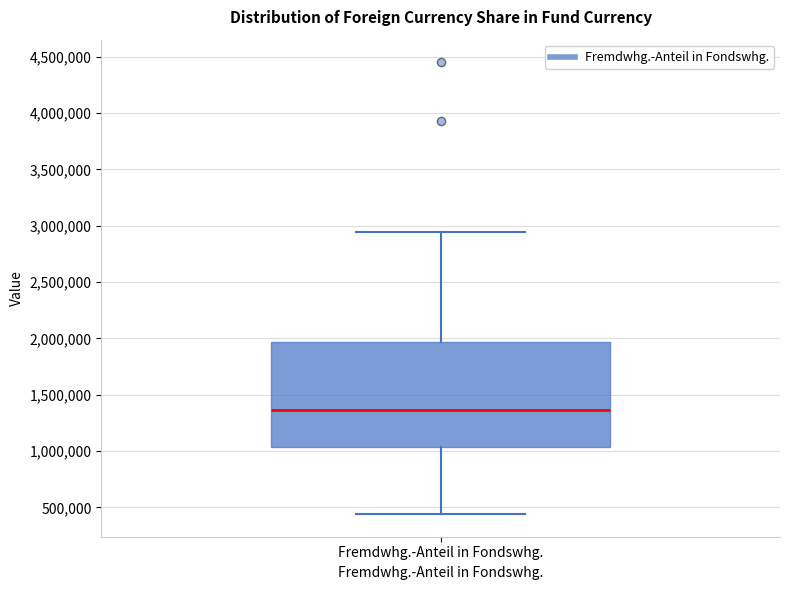

Where does the median line of the box for Fremdwhg.-Anteil in Fondswhg. sit on the y-axis? The values are not printed on the chart, so give them approximately, as read against the axis.

1350000